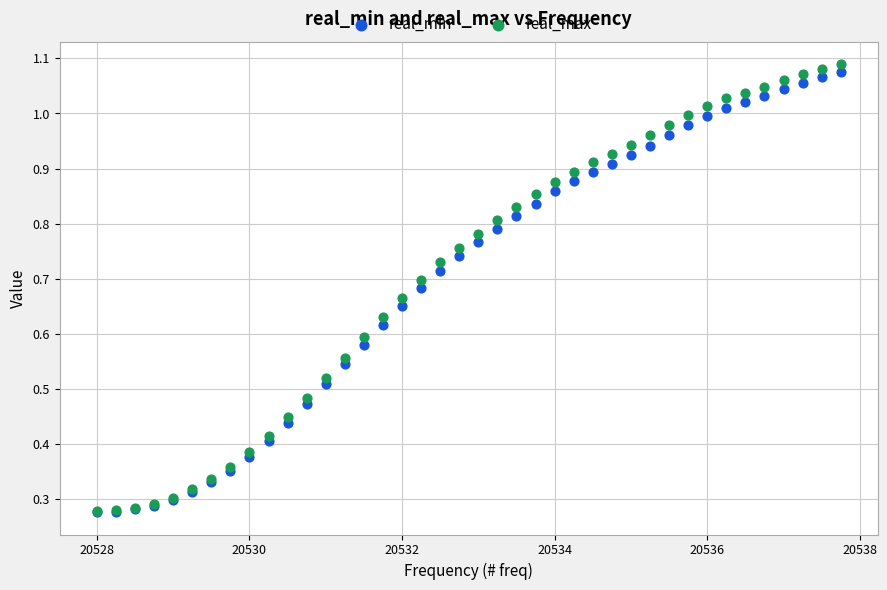

What are all the series names shown in the legend?

real_min, real_max